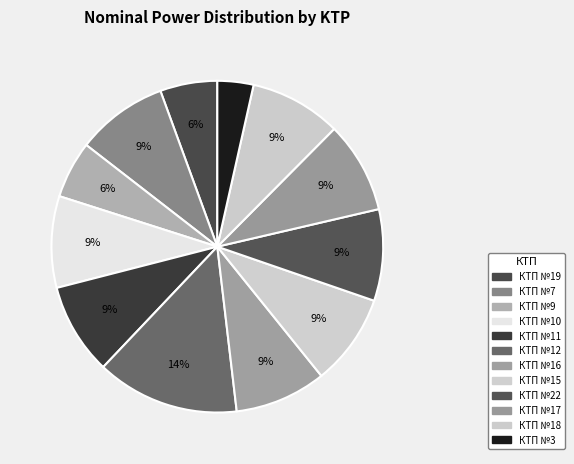

Is there any slice that represents more than half of the pie?

No